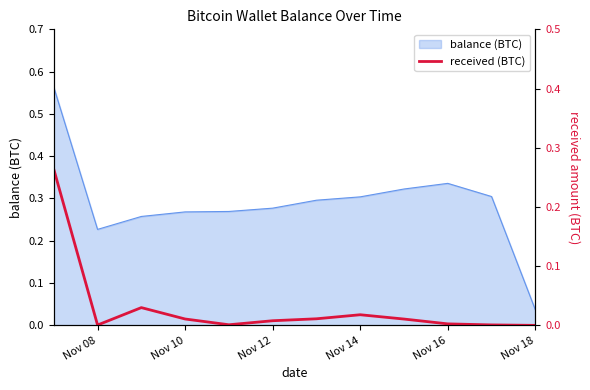

Where is balance (BTC) nearest to the value 0?

Nov 18